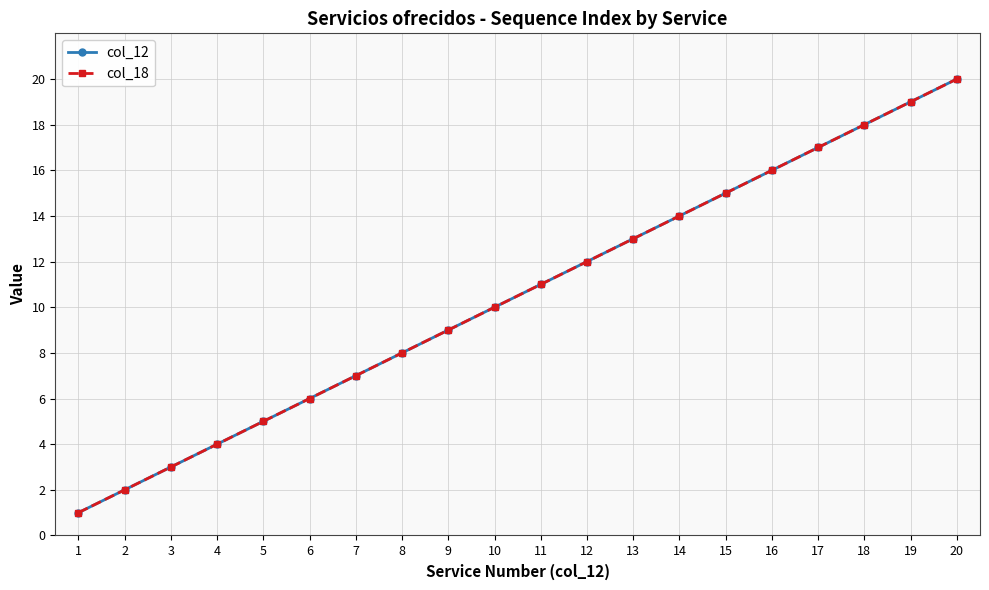

Is this an area chart (filled region under the line)?

No